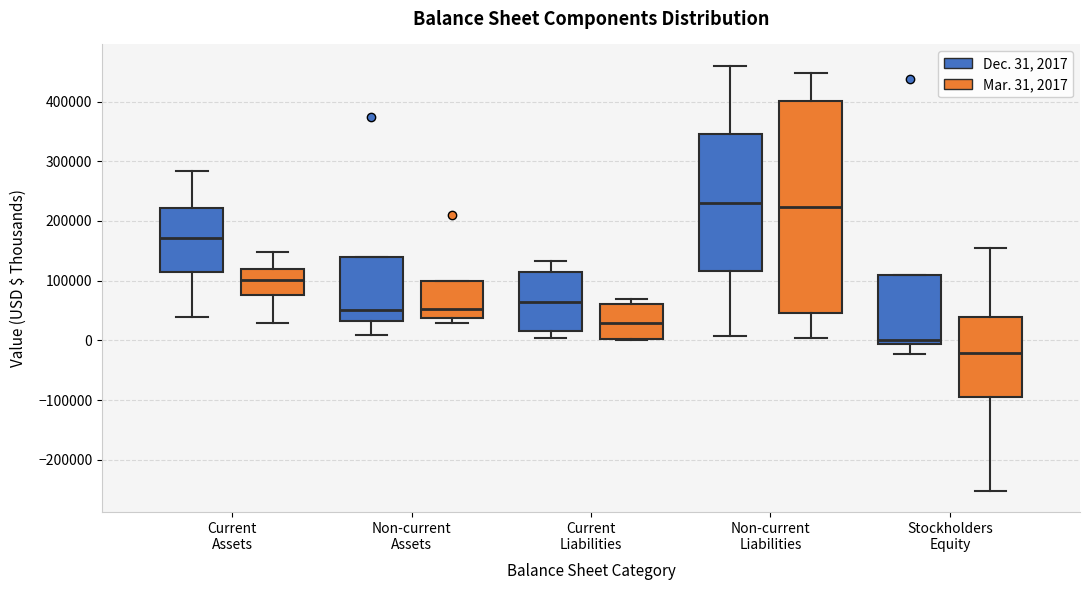

Where does the lower whisker of the box for Non-current Liabilities (Dec. 31, 2017) end on the y-axis? The values are not printed on the chart, so give them approximately, as read against the axis.

10000